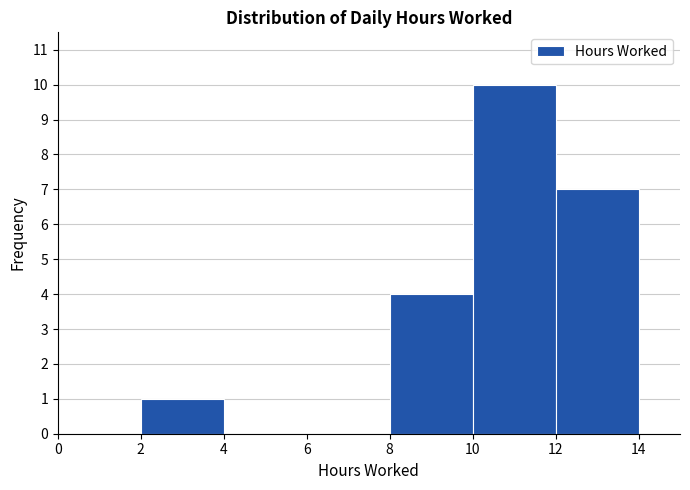

Over which range of the x-axis is the bar tallest?

10 to 12